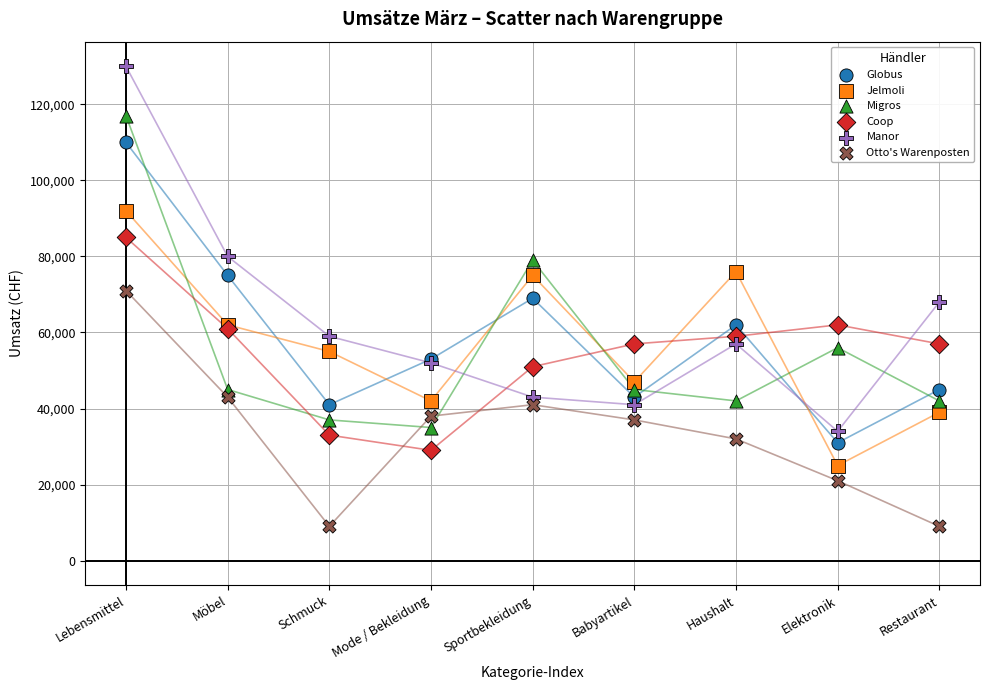

What are all the series names shown in the legend?

Globus, Jelmoli, Migros, Coop, Manor, Otto's Warenposten